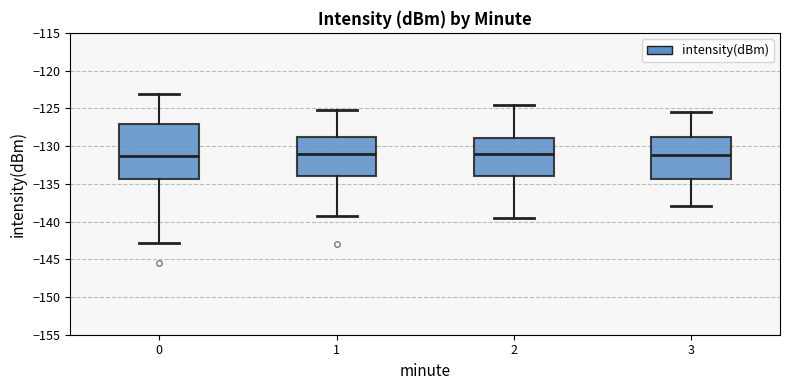

Where is the lower edge of the box at x = 3 on the y-axis? The values are not printed on the chart, so give them approximately, as read against the axis.

-134.5